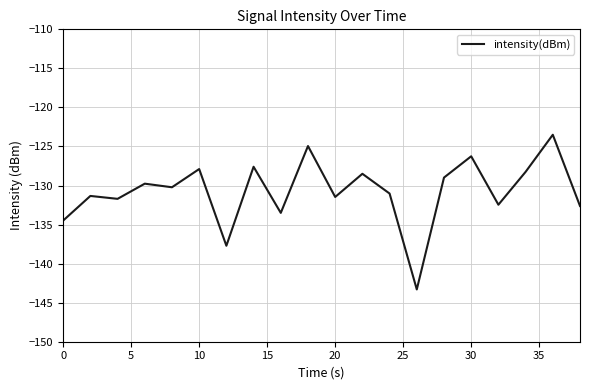

What is the smallest value displayed?

-143.3